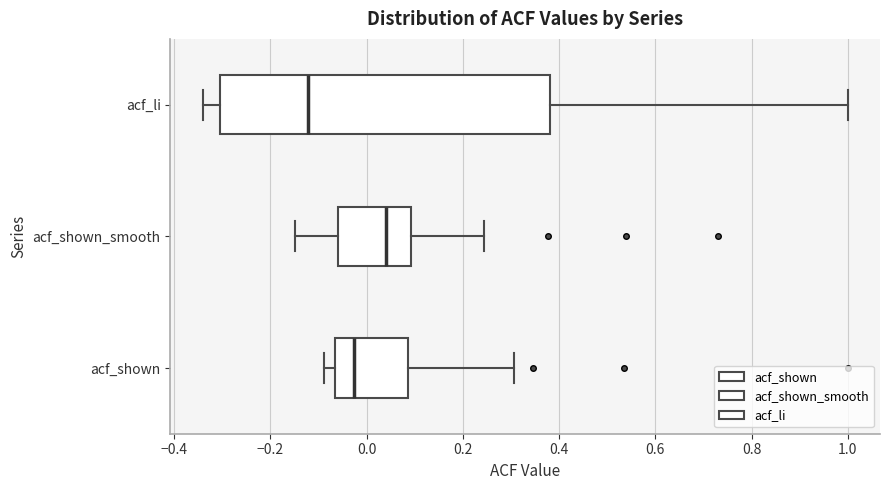

Reading bottom to top, transcribe this box plot: for each box, give where its median line is, the range the box spans, and where its two whiskers end, as read against the x-axis. The values are not printed on the chart, so give them approximately, as read against the axis.

acf_shown: median -0.02, box -0.06 to 0.08, whiskers -0.08 to 0.30
acf_shown_smooth: median 0.04, box -0.06 to 0.10, whiskers -0.14 to 0.24
acf_li: median -0.12, box -0.30 to 0.38, whiskers -0.34 to 1.00